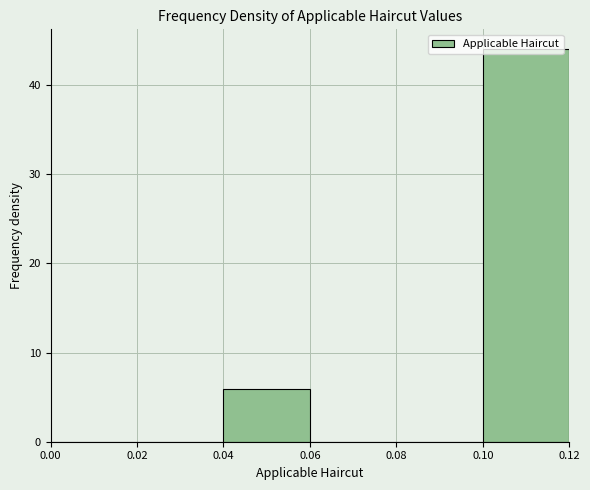

Reading left to right, transcribe this chart: for each bar, give the range it covers on the x-axis and its height. The values are not printed on the chart, so give them approximately, as read against the axis.

0.00 to 0.02: 0
0.02 to 0.04: 0
0.04 to 0.06: 6
0.06 to 0.08: 0
0.08 to 0.10: 0
0.10 to 0.12: 44